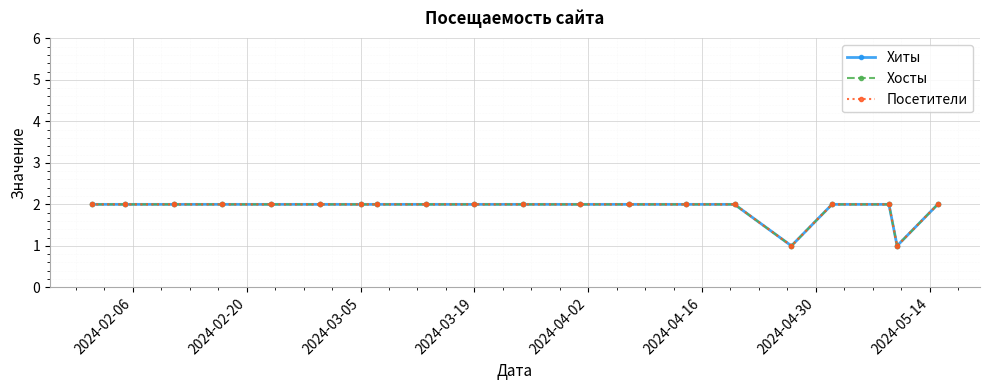

How many interior local valleys does the Хиты series have?

2